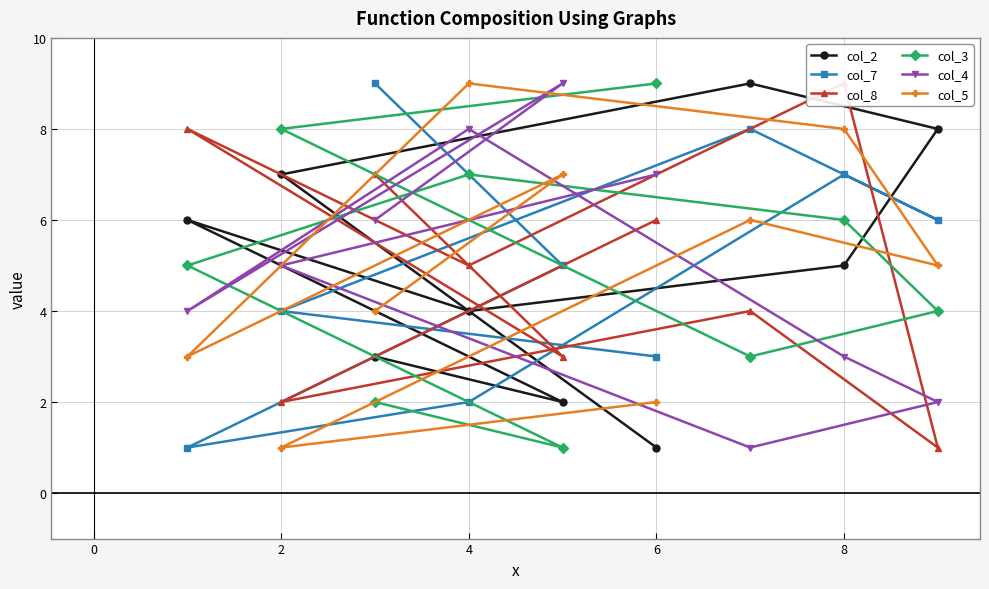

Is it true that col_3 equals 12 at 6?

False